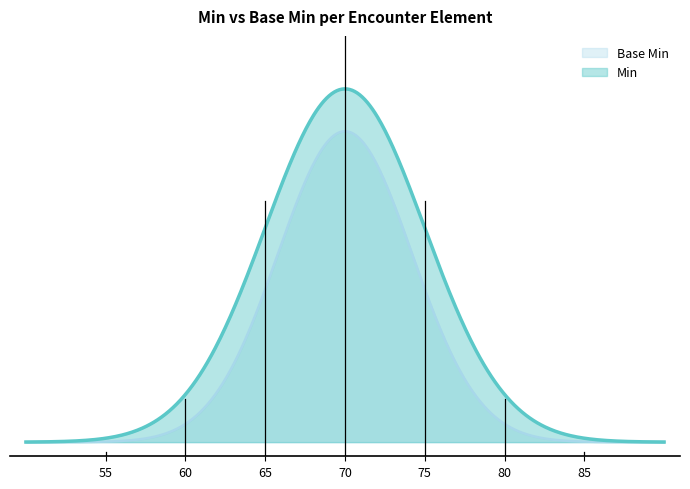

What are all the series names shown in the legend?

Base Min, Min